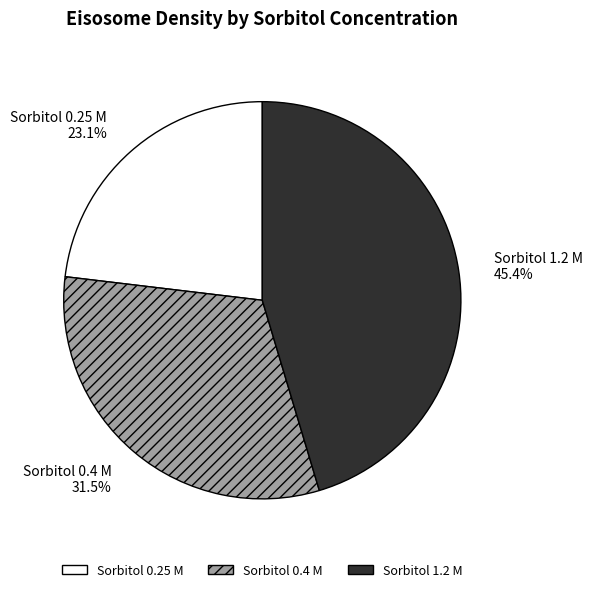

To the nearest percent, what portion does Sorbitol 0.25 M represent?

23%